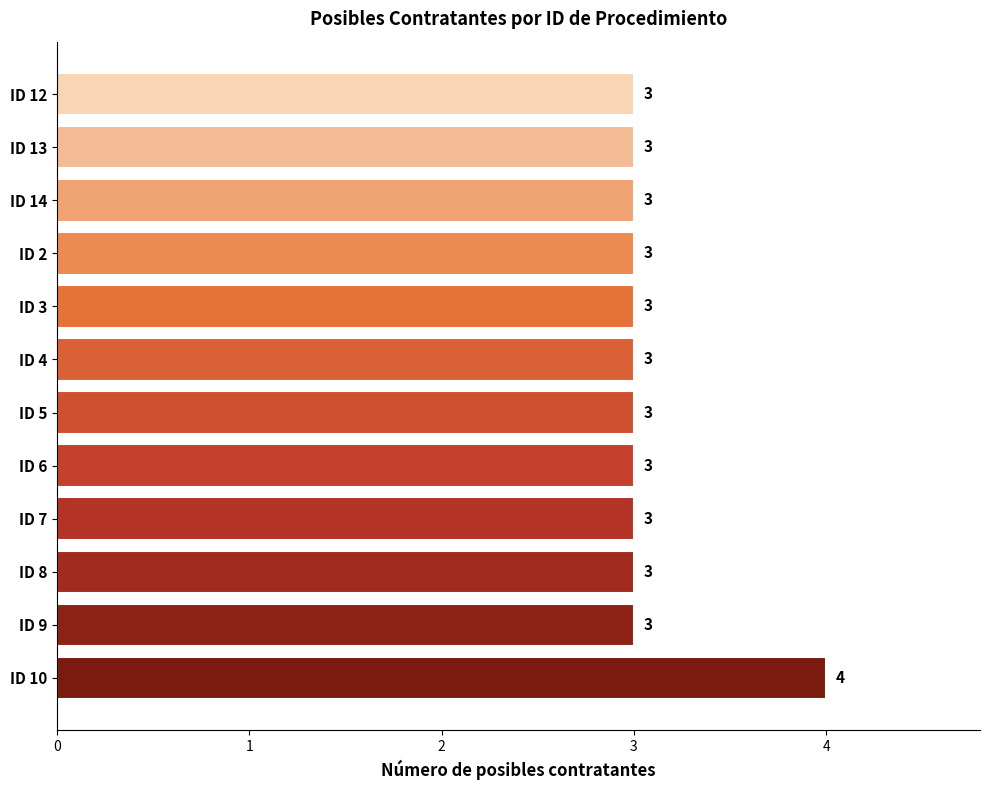

What is the minimum value shown in the chart?

3